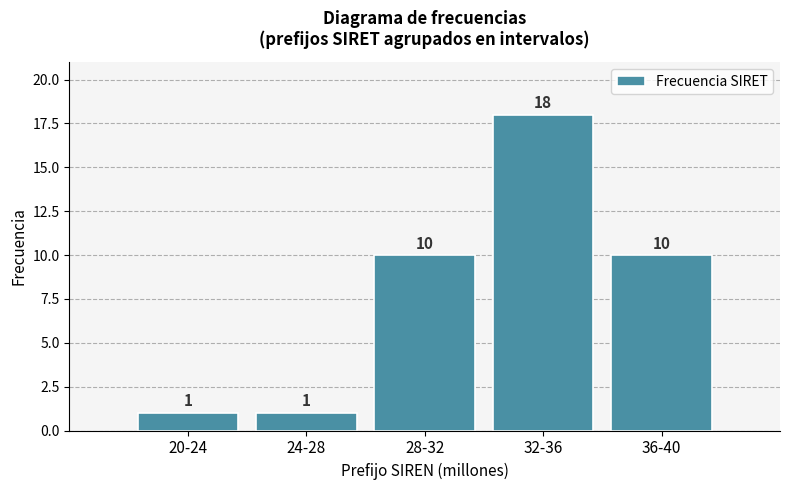

Reading left to right, transcribe all the data shown in this chart.

1	1	10	18	10